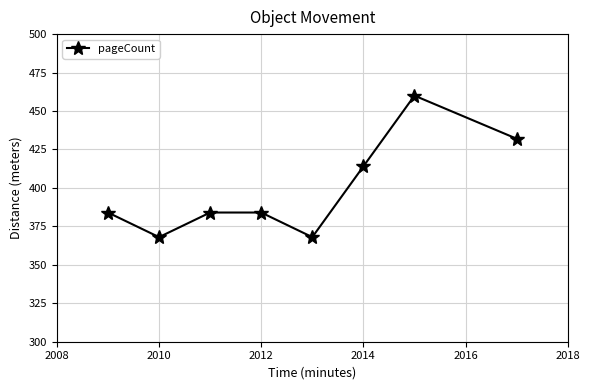

What is the value of the 6th point from the left?

414